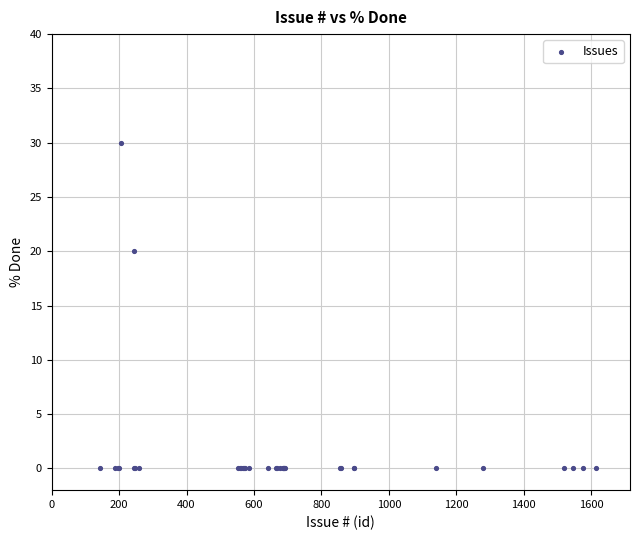

What Y value in the scatter plot is closest to 15?

20